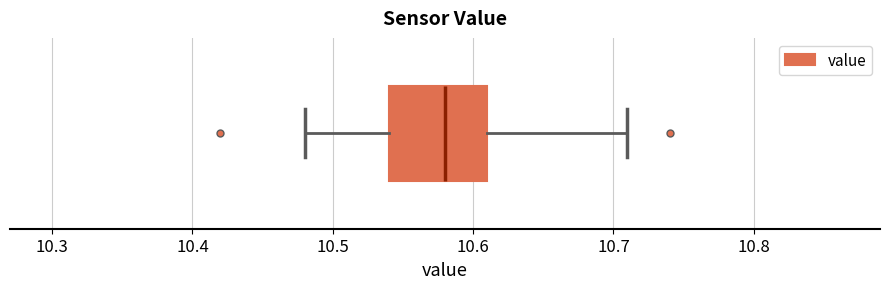

Read this box plot against the x-axis: the position of the median line, the range covered by the box, and the ends of both whiskers. The values are not printed on the chart, so give them approximately, as read against the axis.

median 10.58, box 10.54 to 10.61, whiskers 10.48 to 10.71